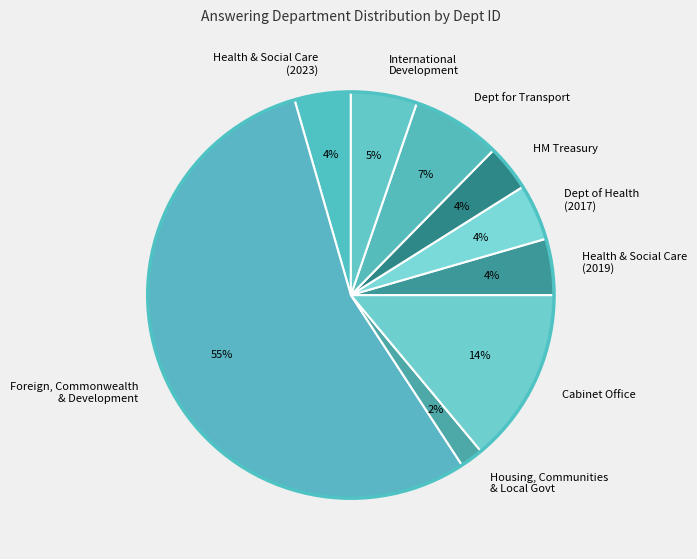

To the nearest percent, what percentage of the pie is Dept of Health (2017)?

4%